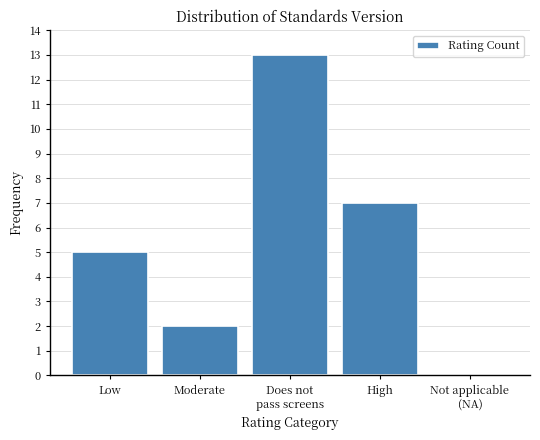

What is the greatest value displayed?

13